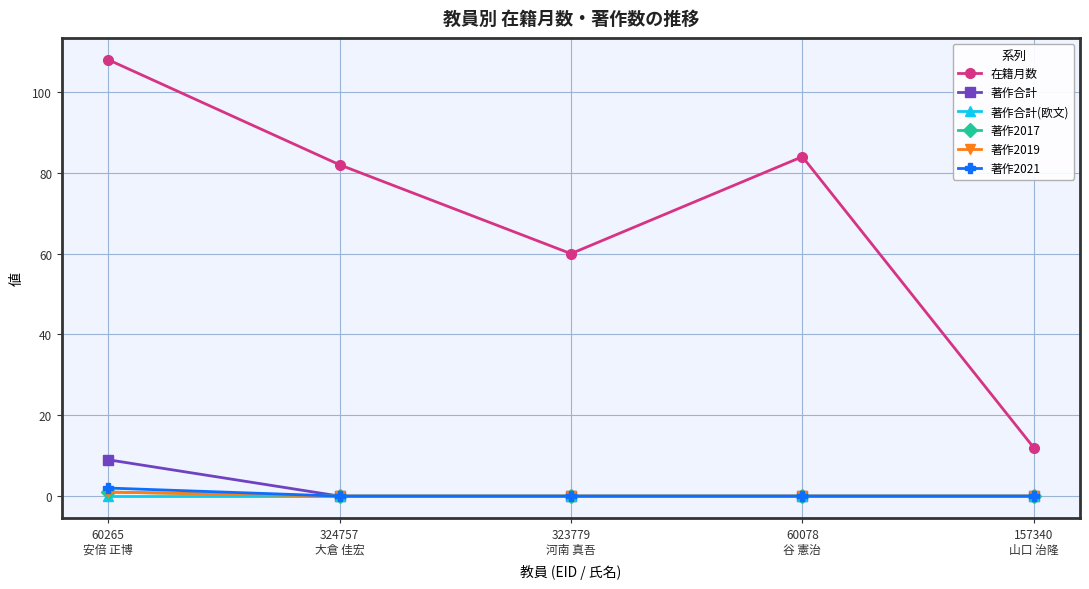

Reading right to left, list all the values displayed in this chart.

在籍月数: 157340
山口 治隆=12	60078
谷 憲治=84	323779
河南 真吾=60	324757
大倉 佳宏=82	60265
安倍 正博=108
著作合計: 157340
山口 治隆=0	60078
谷 憲治=0	323779
河南 真吾=0	324757
大倉 佳宏=0	60265
安倍 正博=9
著作合計(欧文): 157340
山口 治隆=0	60078
谷 憲治=0	323779
河南 真吾=0	324757
大倉 佳宏=0	60265
安倍 正博=0
著作2017: 157340
山口 治隆=0	60078
谷 憲治=0	323779
河南 真吾=0	324757
大倉 佳宏=0	60265
安倍 正博=1
著作2019: 157340
山口 治隆=0	60078
谷 憲治=0	323779
河南 真吾=0	324757
大倉 佳宏=0	60265
安倍 正博=1
著作2021: 157340
山口 治隆=0	60078
谷 憲治=0	323779
河南 真吾=0	324757
大倉 佳宏=0	60265
安倍 正博=2